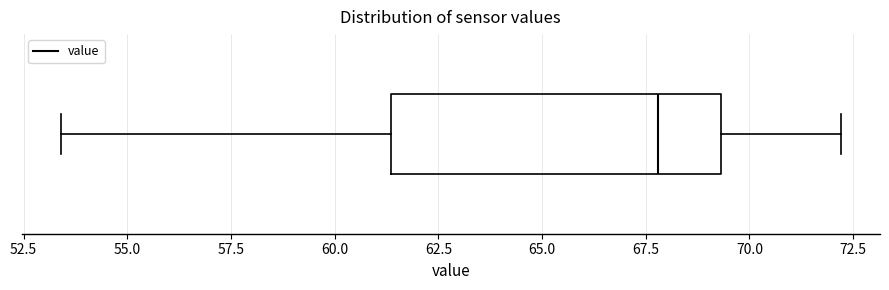

Where is the right edge of the box on the x-axis? The values are not printed on the chart, so give them approximately, as read against the axis.

69.5